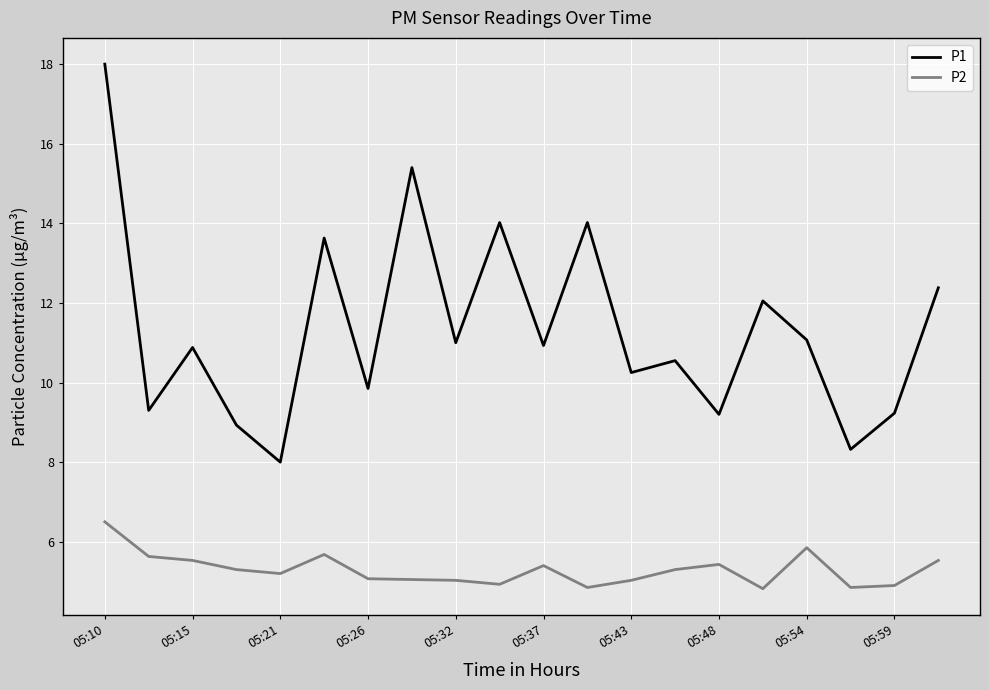

What are all the series names shown in the legend?

P1, P2